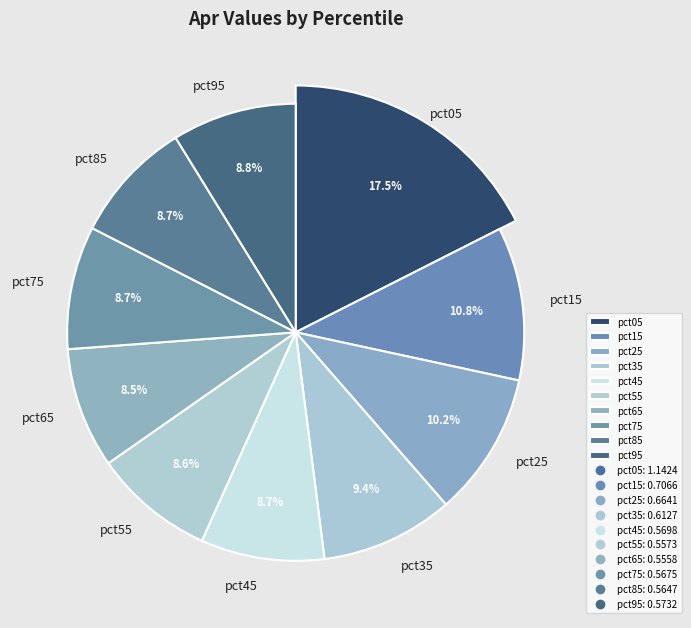

Which category has the smallest portion of the pie?

pct65